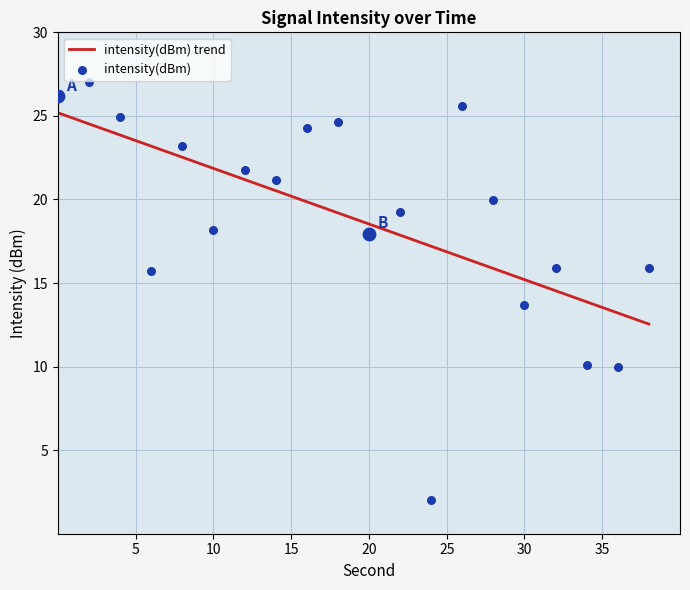

Between 26 and 32, which is larger?

26